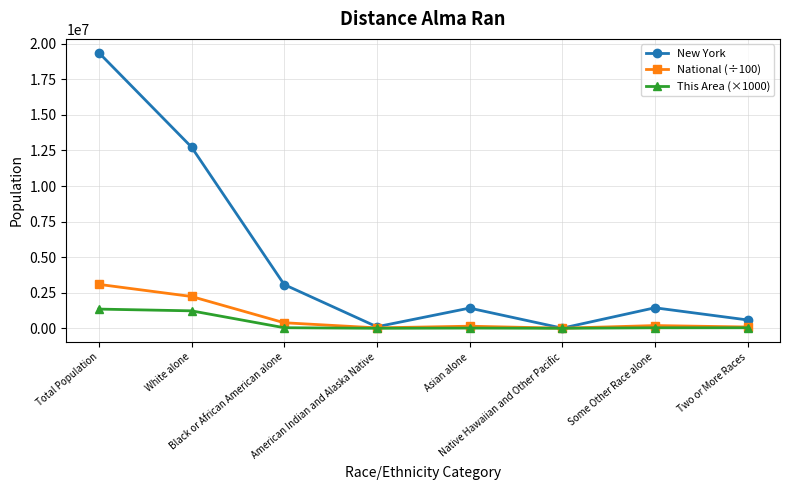

What position from the left is Asian alone?

5